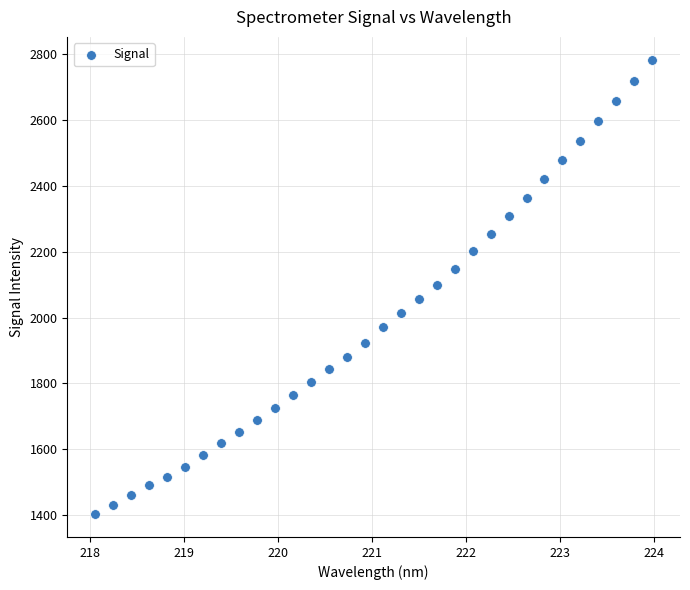

What is the range of Y values (max minus min)?

1382.0